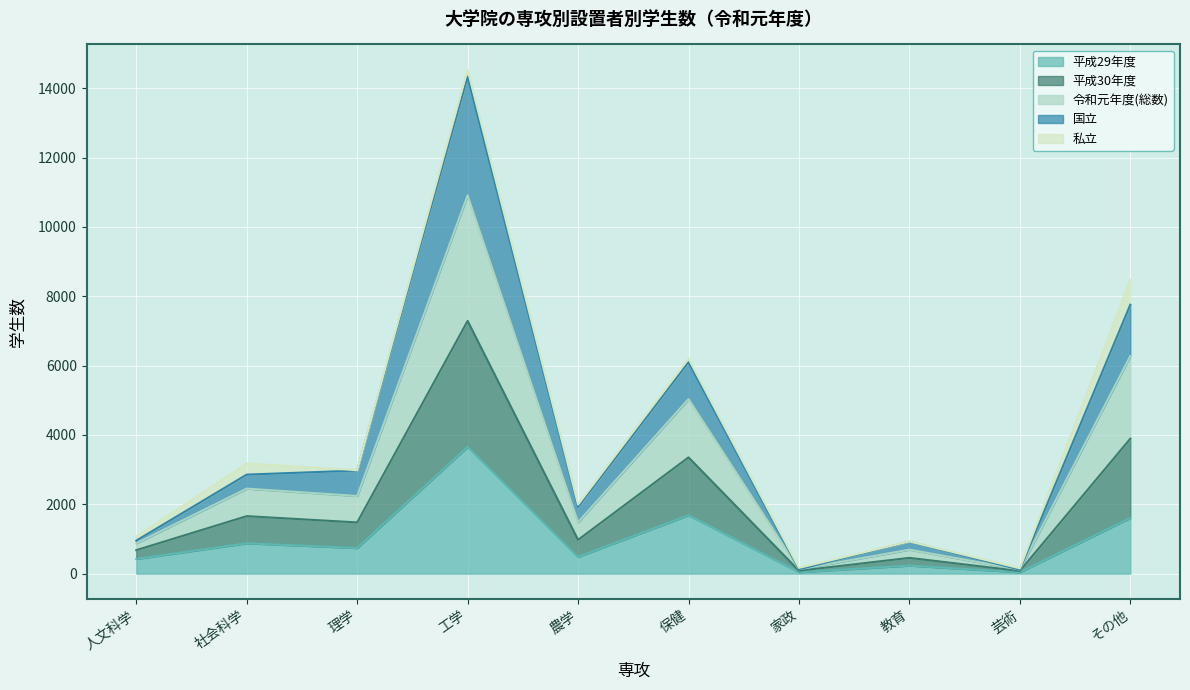

At which category is the sum across all series the highest?

工学